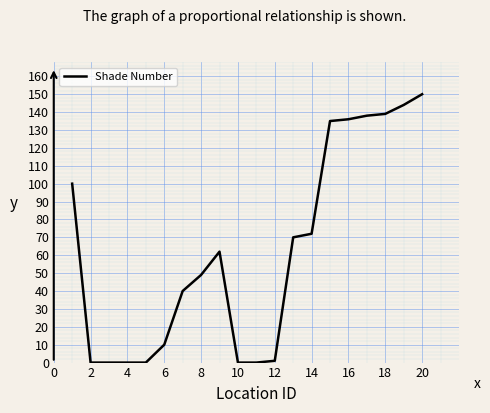

What is the maximum value shown in the chart?

150